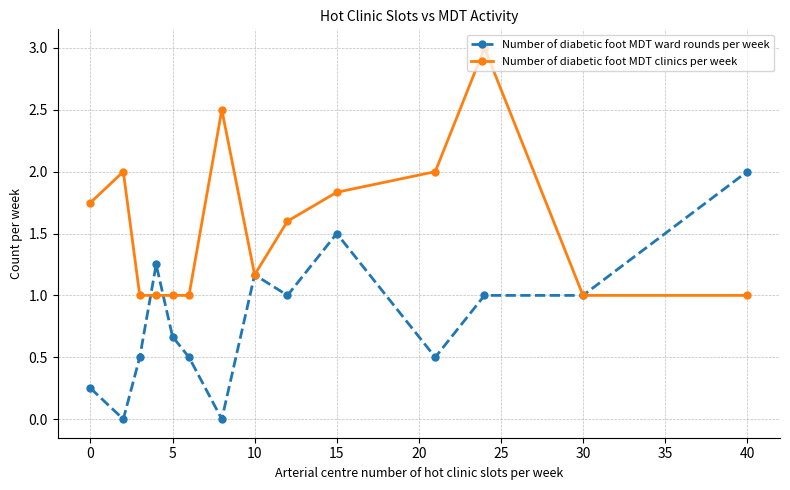

What is the sum of all Number of diabetic foot MDT ward rounds per week values?

11.3